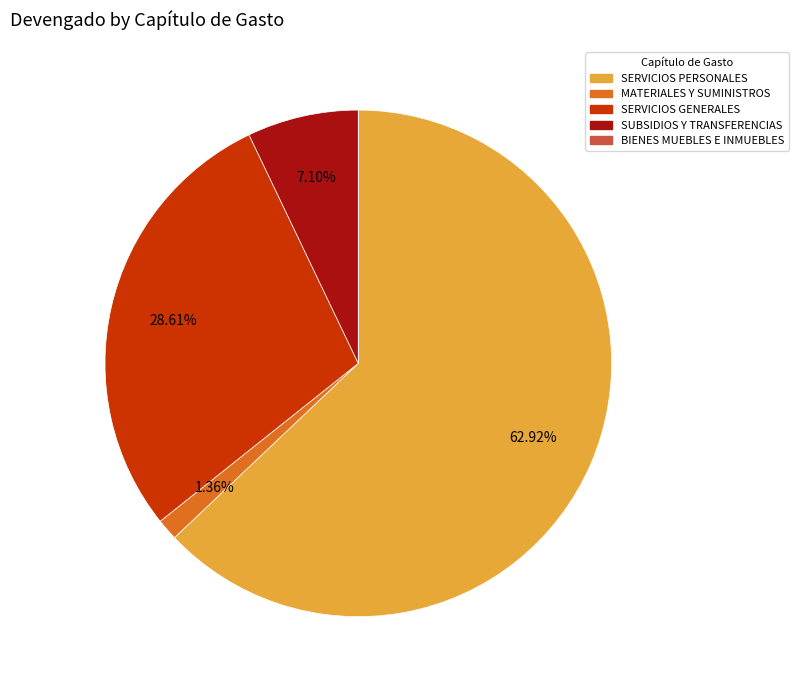

The SERVICIOS GENERALES slice represents 93% of the pie. True or false?

False